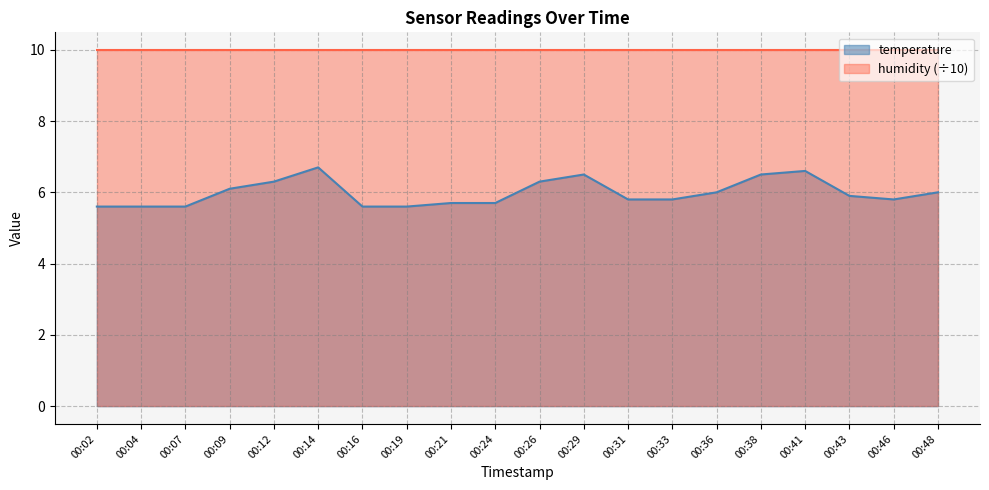

What is the value of the 15th point from the left?

6.0